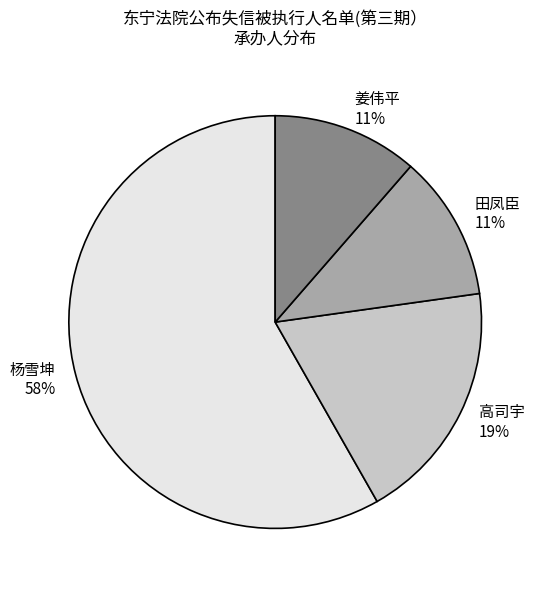

Count the number of slices in the pie.

4